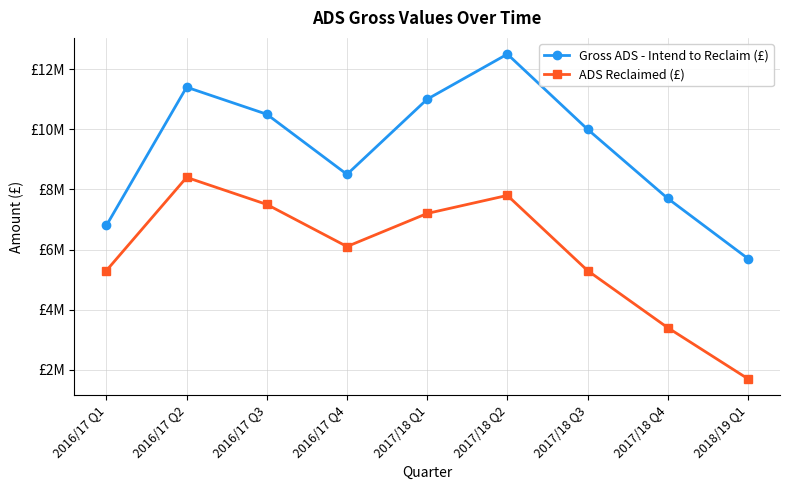

How many categories are shown in the chart?

9